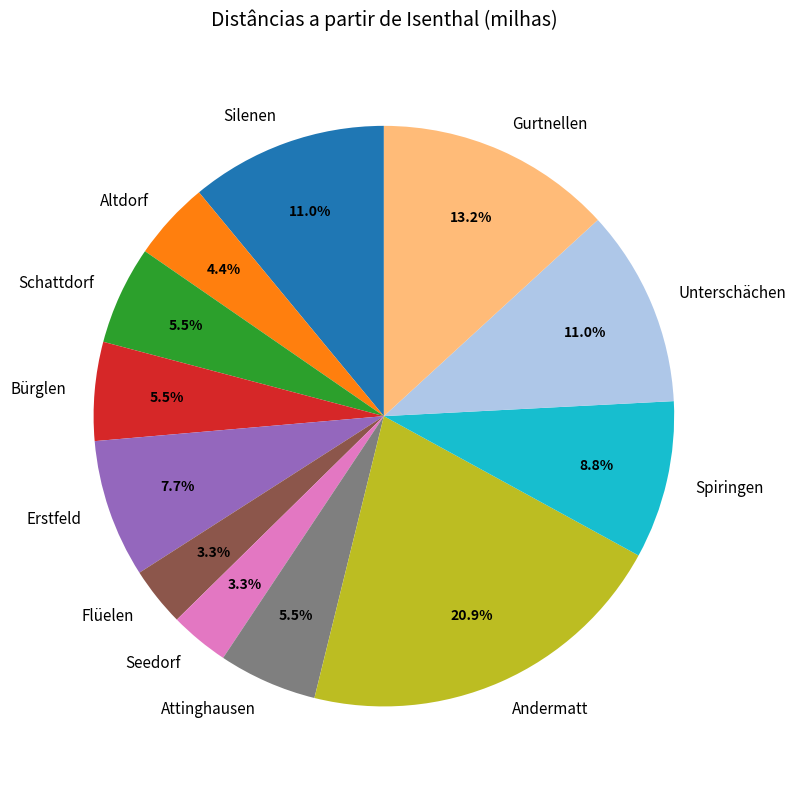

Which has a higher value, Flüelen or Erstfeld?

Erstfeld